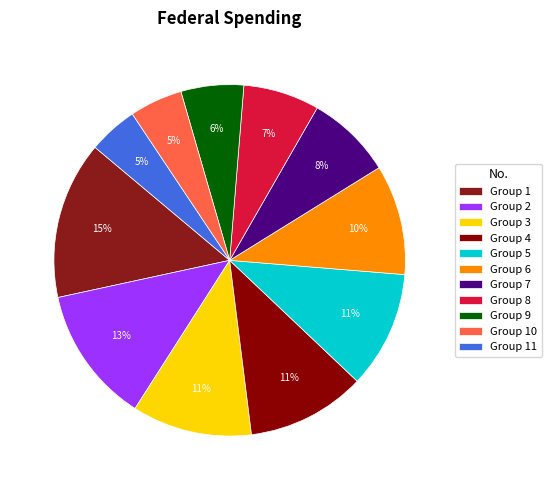

How many segments does this pie chart have?

11